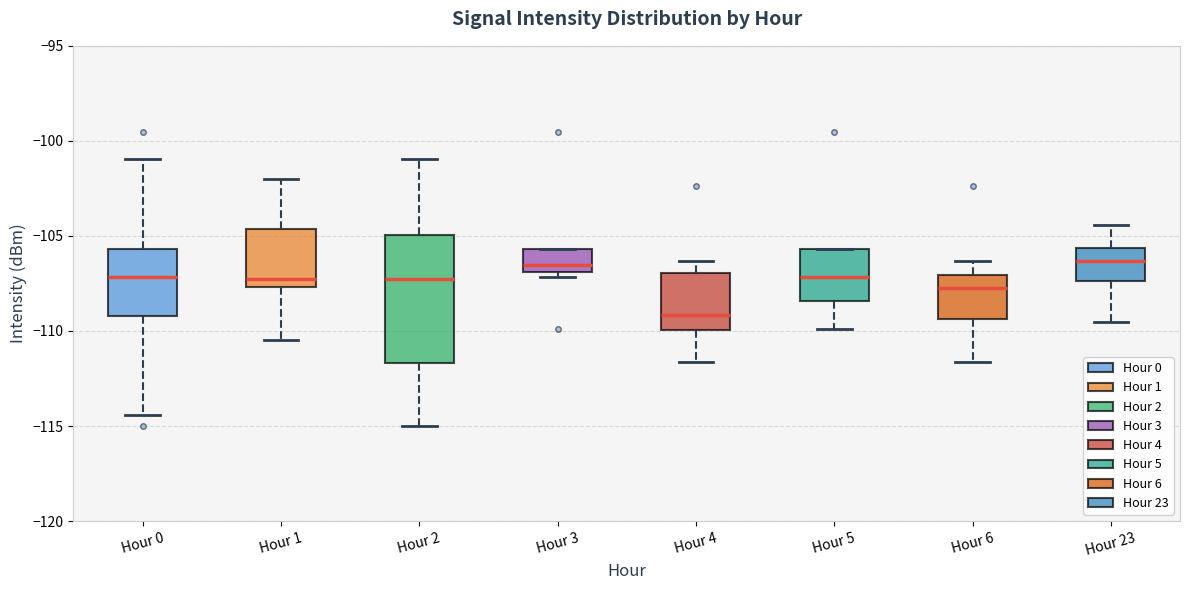

Reading left to right, transcribe this box plot: for each box, give where its median line is, the range the box spans, and where its two whiskers end, as read against the y-axis. The values are not printed on the chart, so give them approximately, as read against the axis.

Hour 0: median -107.0, box -109.0 to -105.5, whiskers -114.5 to -101.0
Hour 1: median -107.5 (just above the box's lower edge), box -107.5 to -104.5, whiskers -110.5 to -102.0
Hour 2: median -107.5, box -111.5 to -105.0, whiskers -115.0 to -101.0
Hour 3: median -106.5, box -107.0 to -105.5, whiskers -107.0 (just below the box's lower edge) to -105.5
Hour 4: median -109.0, box -110.0 to -107.0, whiskers -111.5 to -106.5
Hour 5: median -107.0, box -108.5 to -105.5, whiskers -110.0 to -105.5
Hour 6: median -107.5, box -109.5 to -107.0, whiskers -111.5 to -106.5
Hour 23: median -106.5, box -107.5 to -105.5, whiskers -109.5 to -104.5